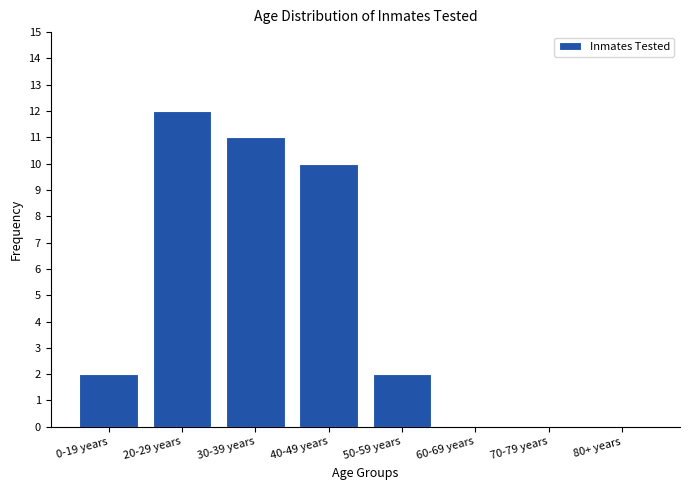

Reading left to right, transcribe all the data shown in this chart.

0-19 years=2	20-29 years=12	30-39 years=11	40-49 years=10	50-59 years=2	60-69 years=0	70-79 years=0	80+ years=0